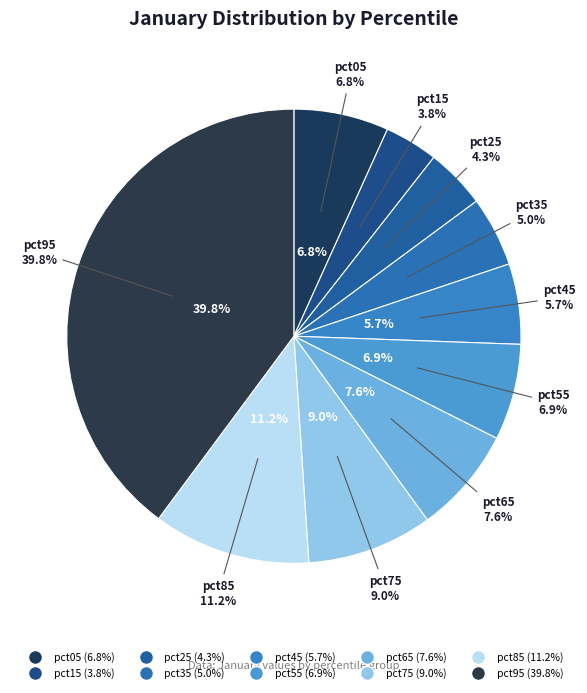

To the nearest percent, what is the difference between the largest and smallest slice percentages?

36%